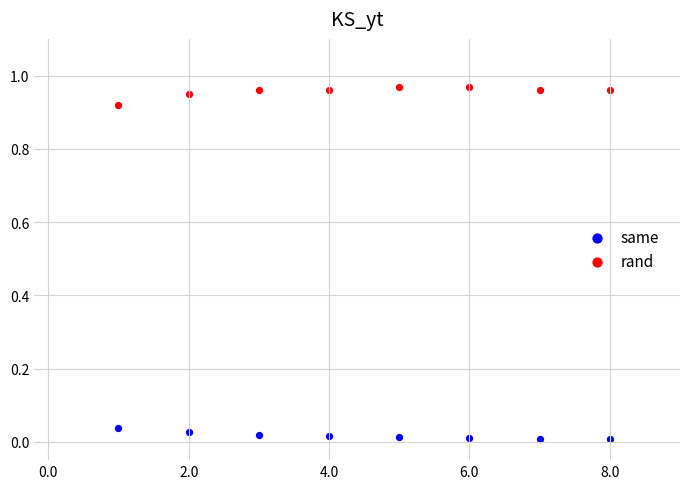

What is the X range (max minus min) for the scatter plot?

7.0